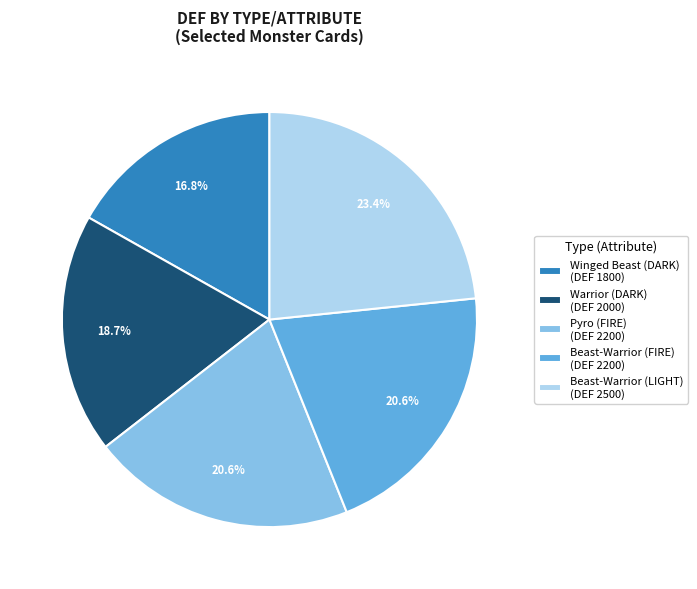

To the nearest percent, what percentage of the pie is Beast-Warrior (FIRE)?

21%